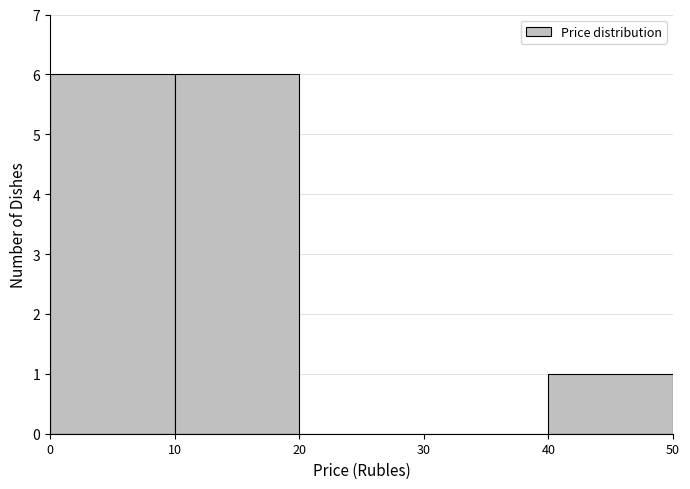

Reading left to right, list every bar in this chart as the range it spans on the x-axis followed by its height. The values are not printed on the chart, so give them approximately, as read against the axis.

0 to 10: 6
10 to 20: 6
20 to 30: 0
30 to 40: 0
40 to 50: 1